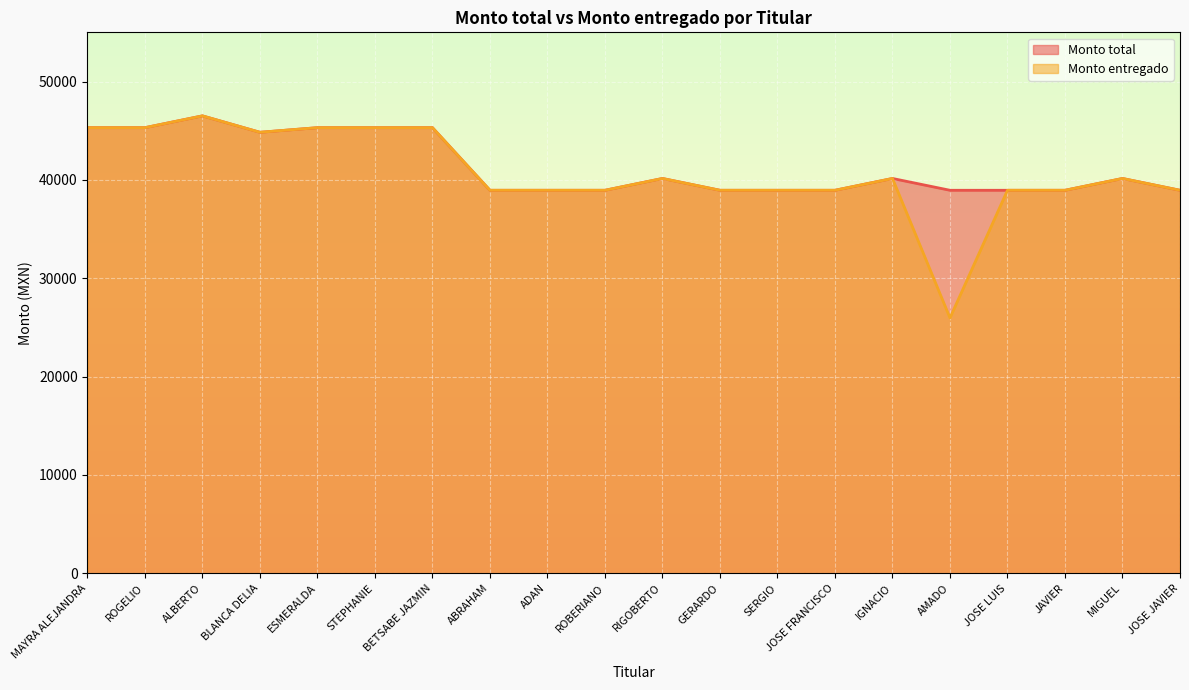

What is the difference between the Monto entregado values at SERGIO and ESMERALDA?

6365.3